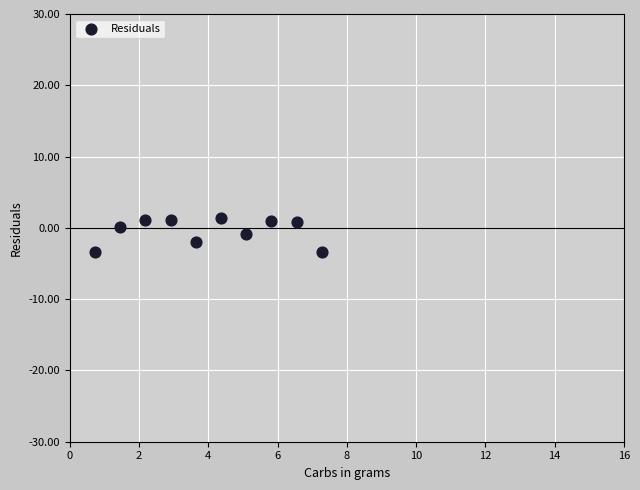

What is the average X value?

4.0